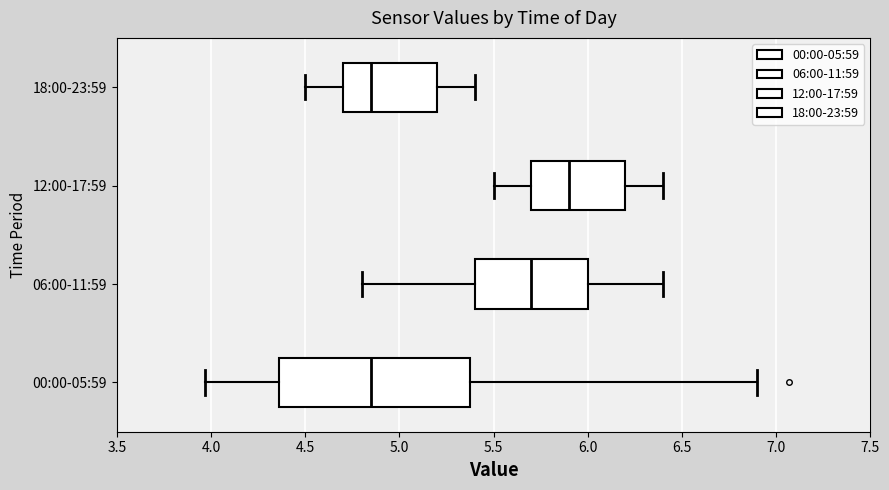

Comparing the boxes themselves (not the whiskers), which one is the widest?

00:00-05:59